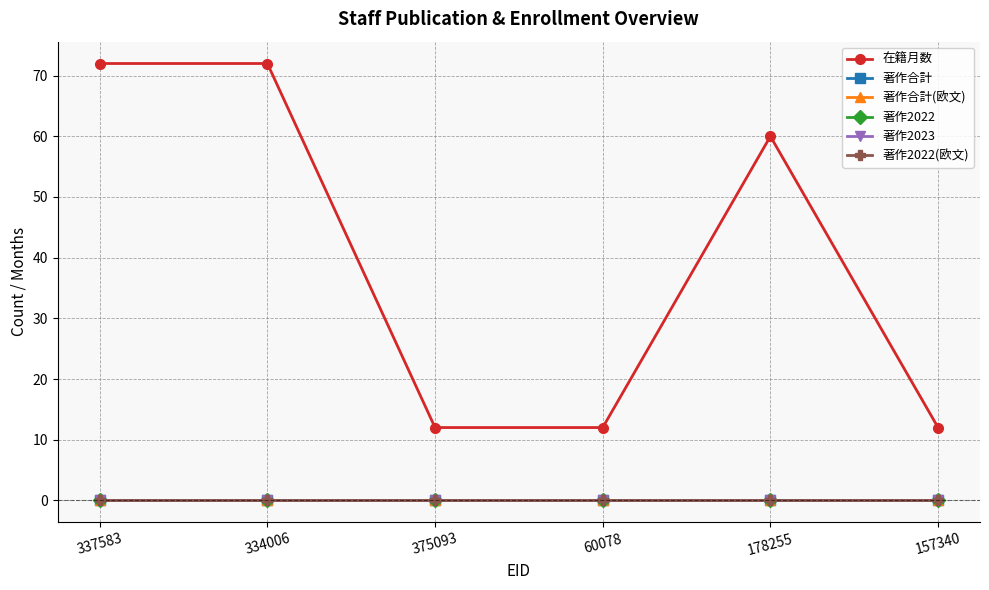

List the series in order of their peak value, highest first.

在籍月数, 著作合計, 著作合計(欧文), 著作2022, 著作2023, 著作2022(欧文)